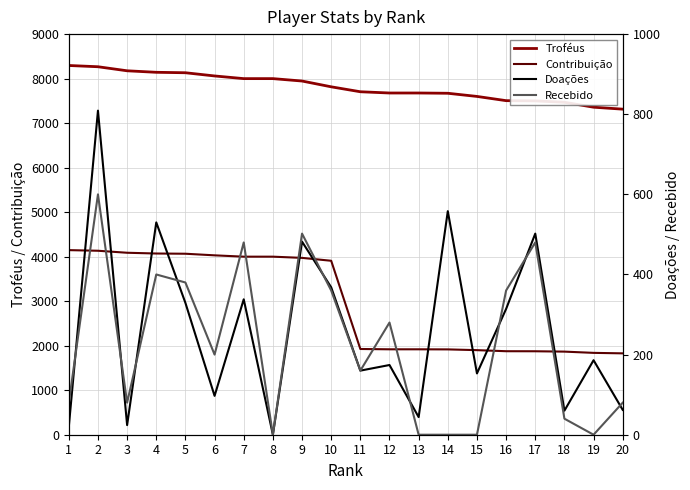

At how many categories does at least one series exceed 7370?

18